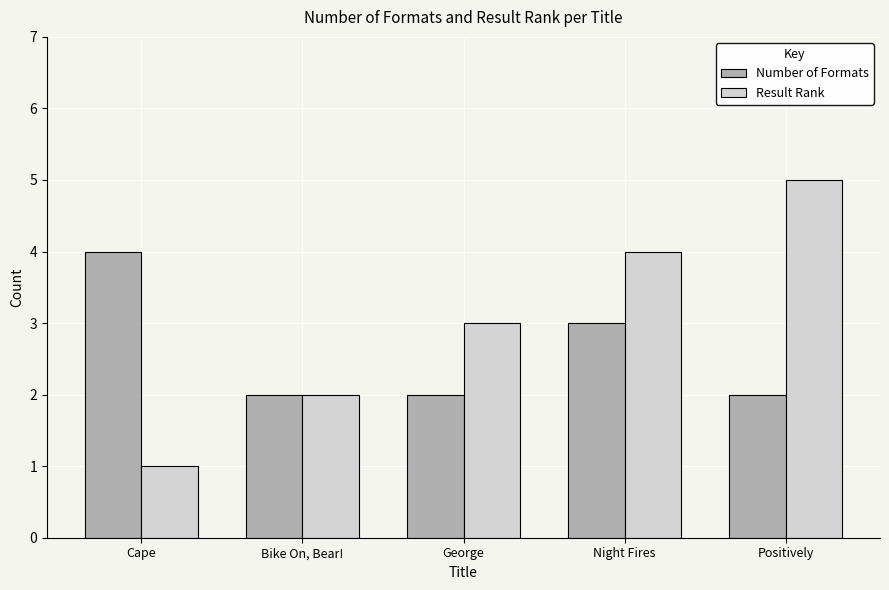

How many groups of bars are there?

5